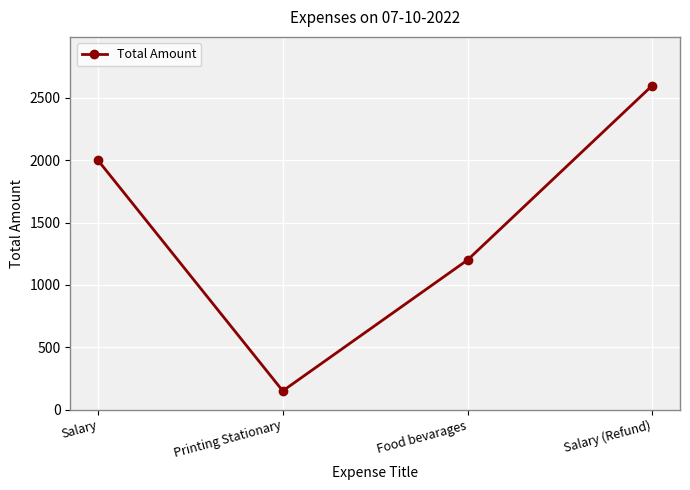

What is the sum of all values?

5950